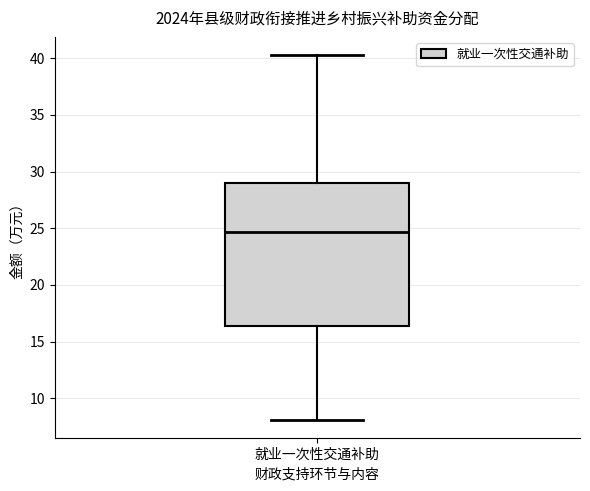

Read this box plot against the y-axis: the position of the median line, the range covered by the box, and the ends of both whiskers. The values are not printed on the chart, so give them approximately, as read against the axis.

median 24.5, box 16.5 to 29.0, whiskers 8.0 to 40.5